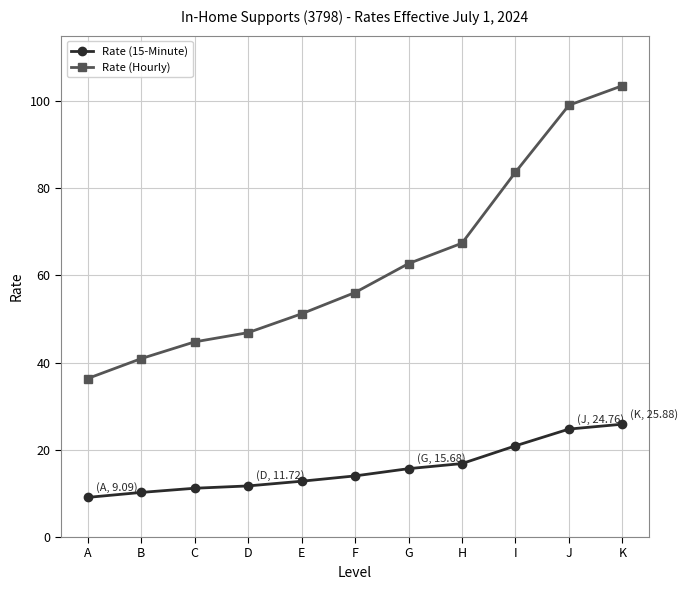

What is the sum of the Rate (15-Minute) values at J and H?

41.6